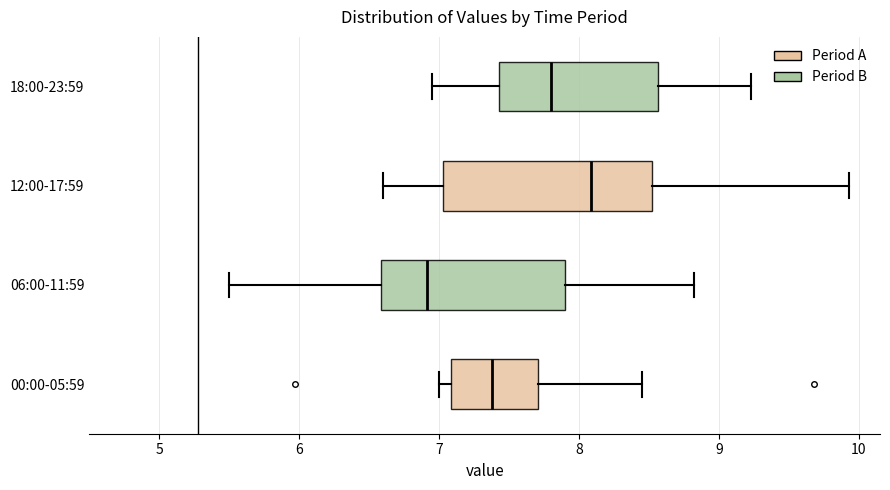

Reading bottom to top, transcribe this box plot: for each box, give where its median line is, the range the box spans, and where its two whiskers end, as read against the x-axis. The values are not printed on the chart, so give them approximately, as read against the axis.

00:00-05:59: median 7.4, box 7.1 to 7.7, whiskers 7.0 to 8.5
06:00-11:59: median 6.9, box 6.6 to 7.9, whiskers 5.5 to 8.8
12:00-17:59: median 8.1, box 7.0 to 8.5, whiskers 6.6 to 9.9
18:00-23:59: median 7.8, box 7.4 to 8.6, whiskers 7.0 to 9.2